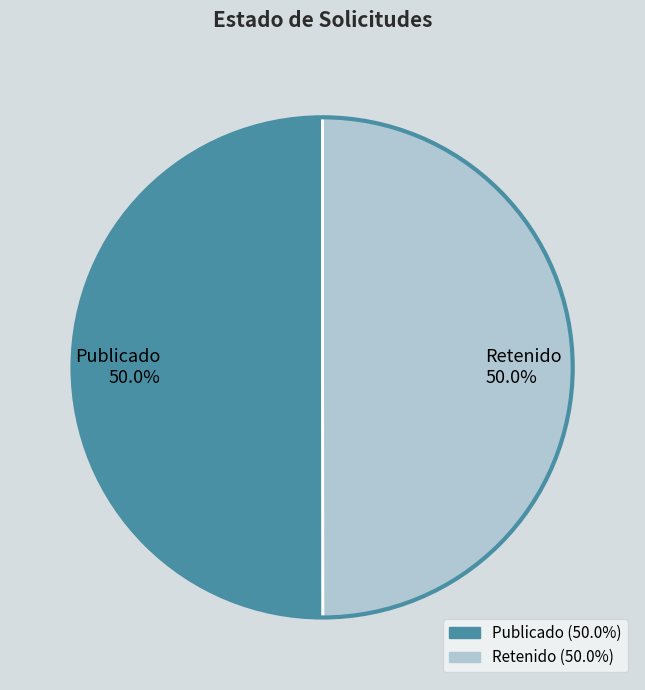

What is the total percentage of Retenido and Publicado?

100.0%